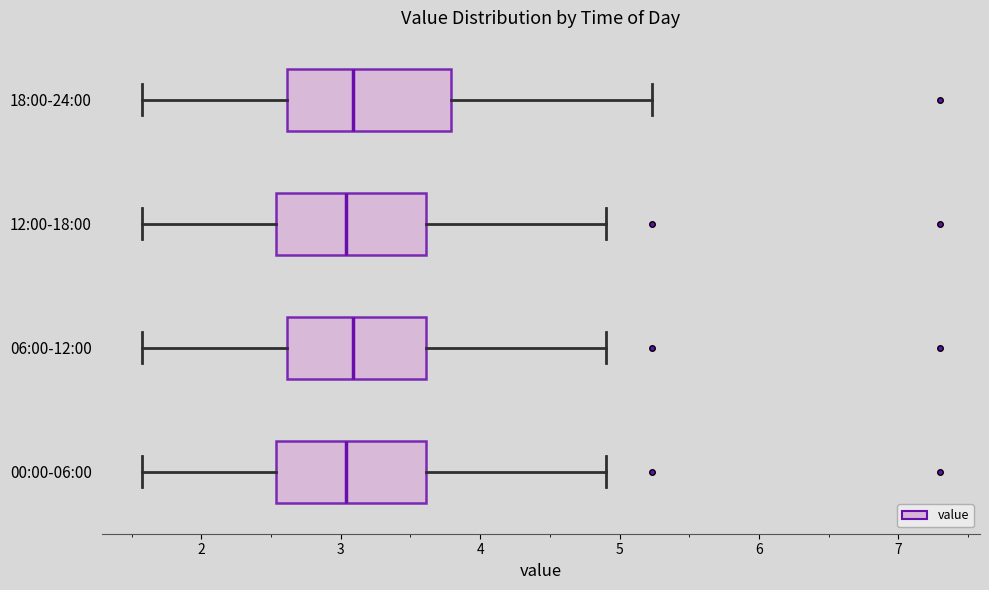

Where does the right whisker of the box for 00:00-06:00 end on the x-axis? The values are not printed on the chart, so give them approximately, as read against the axis.

4.9